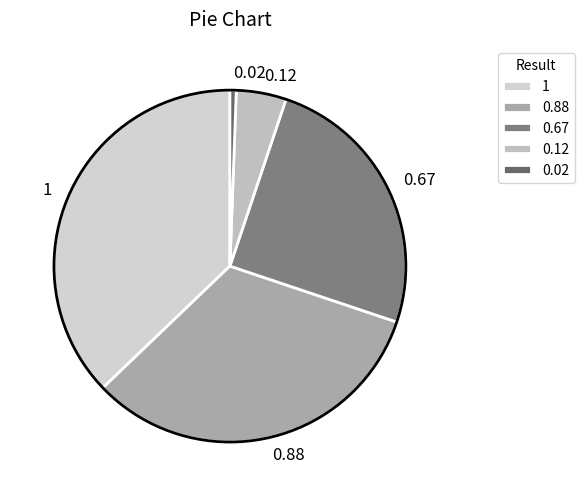

Is there a majority slice in this chart?

No